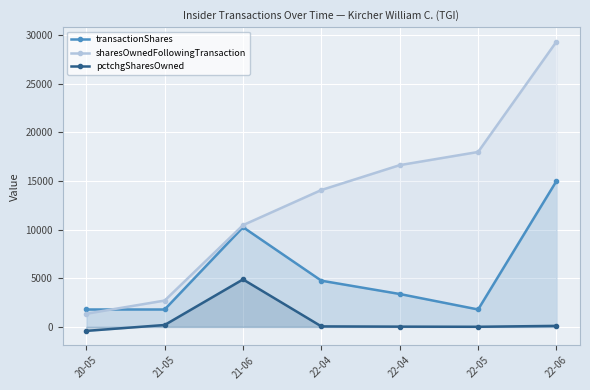

What is the sum of the pctchgSharesOwned values at 21-05 and 22-06?

300